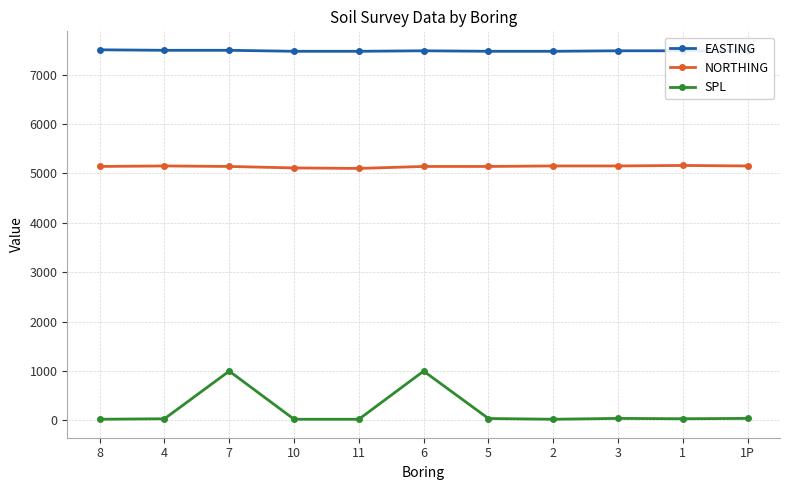

How many distinct data groups are displayed?

3